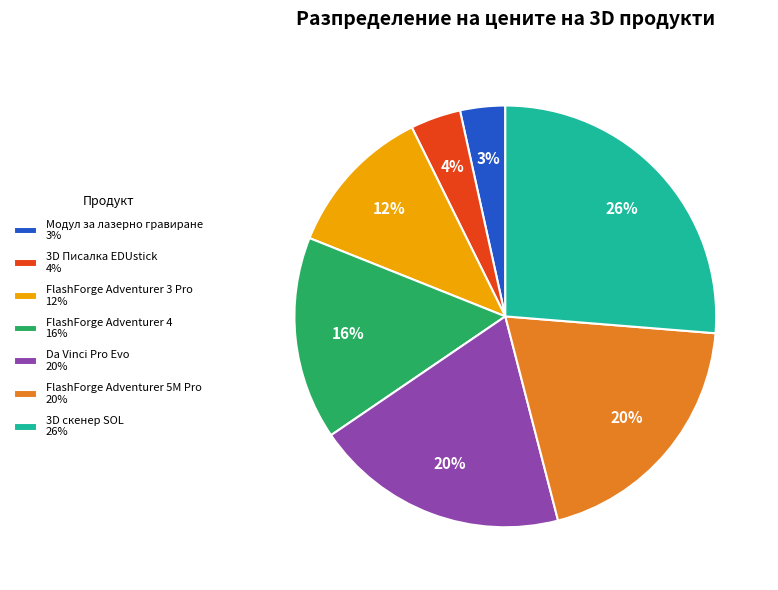

Does Da Vinci Pro Evo account for over 50% of the chart?

No